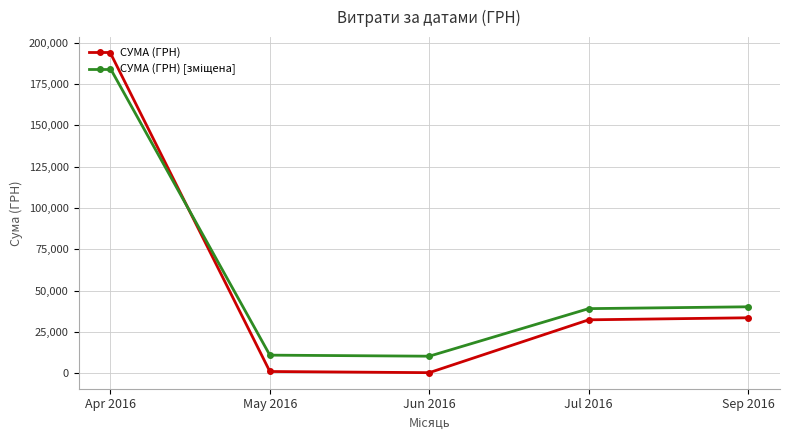

What is the average value of the СУМА (ГРН) series?

52163.6